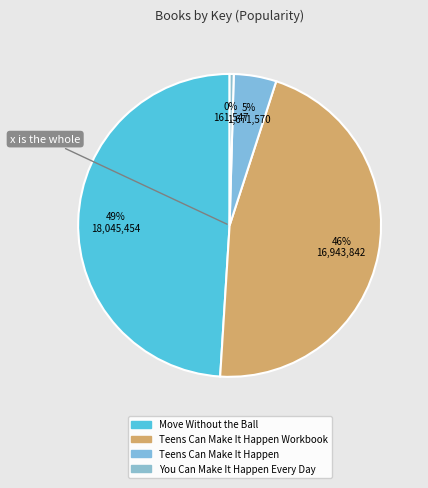

Count the number of slices in the pie.

4